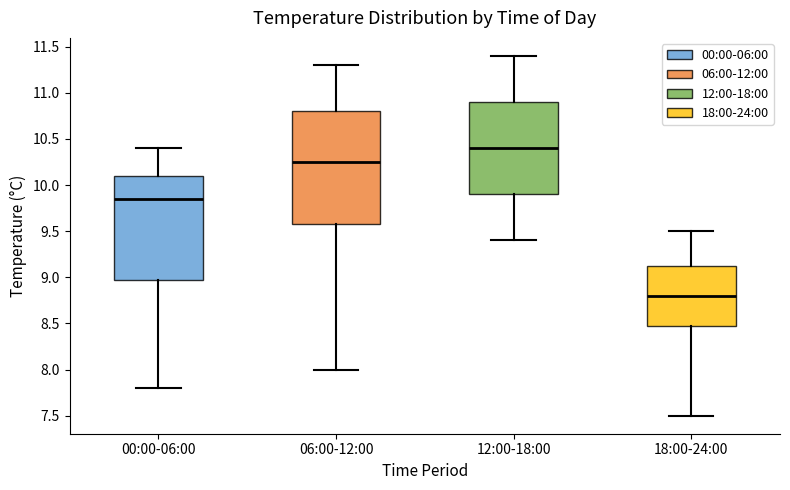

Which box's median line is the lowest?

18:00-24:00